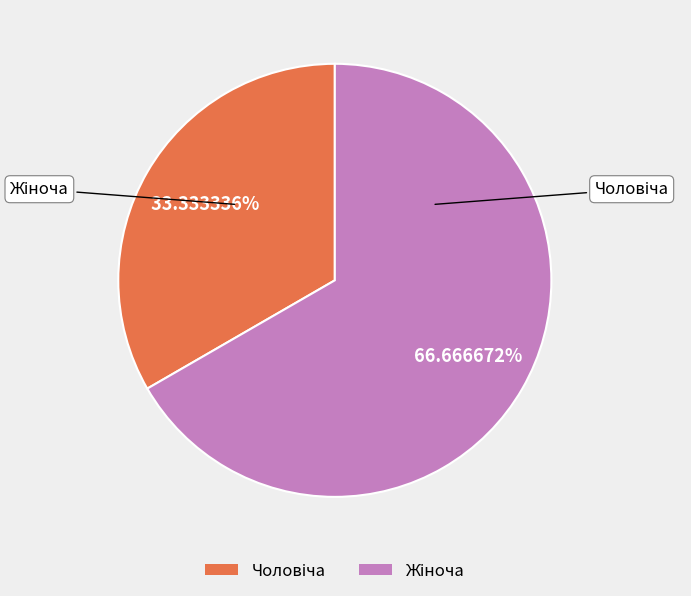

Is there a majority slice in this chart?

Yes